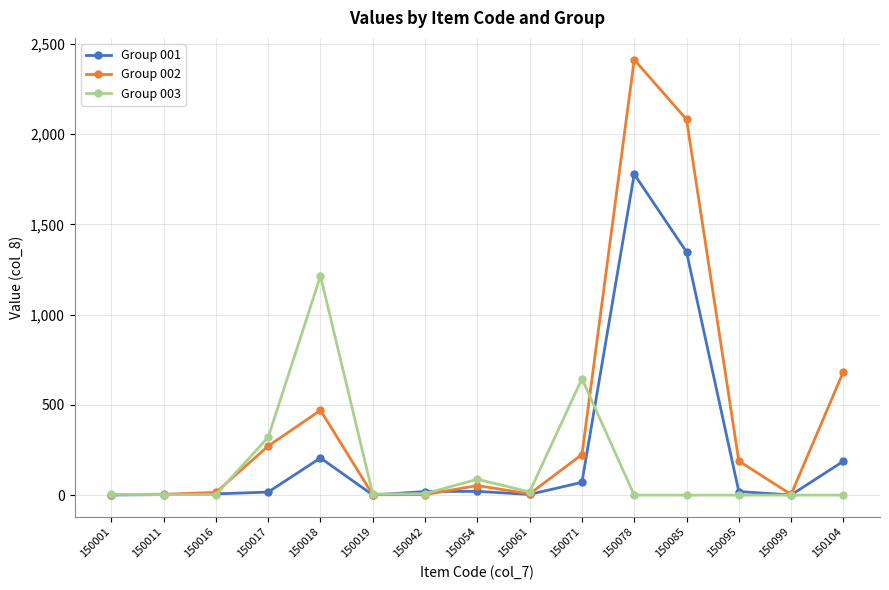

After their last crossing, which series has the higher values: Group 001 or Group 003?

Group 001